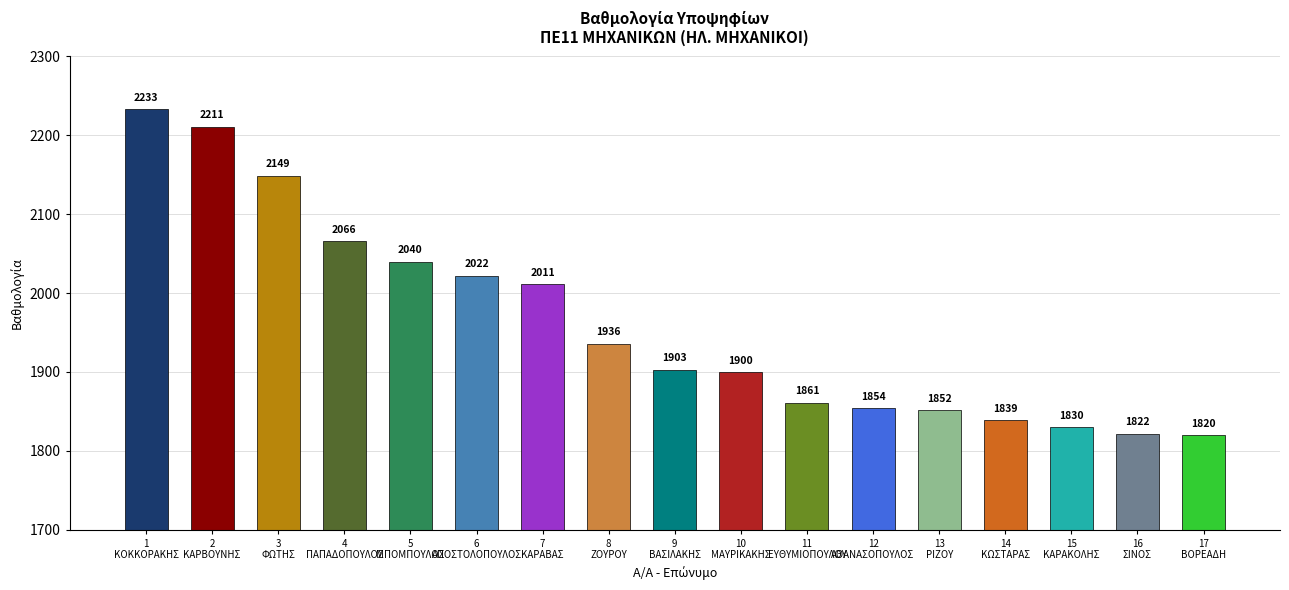

Rank the categories by value from lowest to highest.

17
ΒΟΡΕΑΔΗ, 16
ΣΙΝΟΣ, 15
ΚΑΡΑΚΟΛΗΣ, 14
ΚΩΣΤΑΡΑΣ, 13
ΡΙΖΟΥ, 12
ΑΘΑΝΑΣΟΠΟΥΛΟΣ, 11
ΕΥΘΥΜΙΟΠΟΥΛΟΥ, 10
ΜΑΥΡΙΚΑΚΗΣ, 9
ΒΑΣΙΛΑΚΗΣ, 8
ΖΟΥΡΟΥ, 7
ΚΑΡΑΒΑΣ, 6
ΑΠΟΣΤΟΛΟΠΟΥΛΟΣ, 5
ΜΠΟΜΠΟΥΛΟΣ, 4
ΠΑΠΑΔΟΠΟΥΛΟΣ, 3
ΦΩΤΗΣ, 2
ΚΑΡΒΟΥΝΗΣ, 1
ΚΟΚΚΟΡΑΚΗΣ